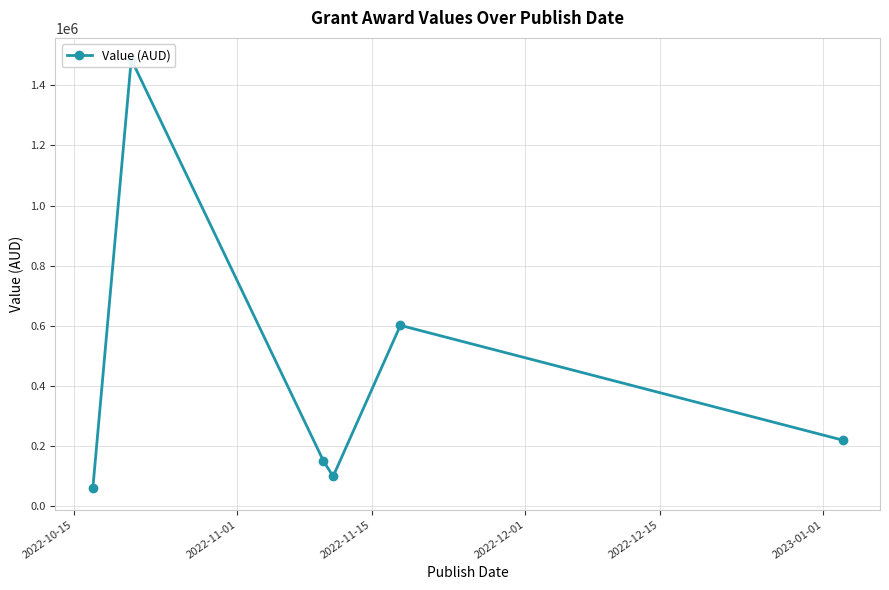

What is the value of the 3rd point from the left?

150223.7